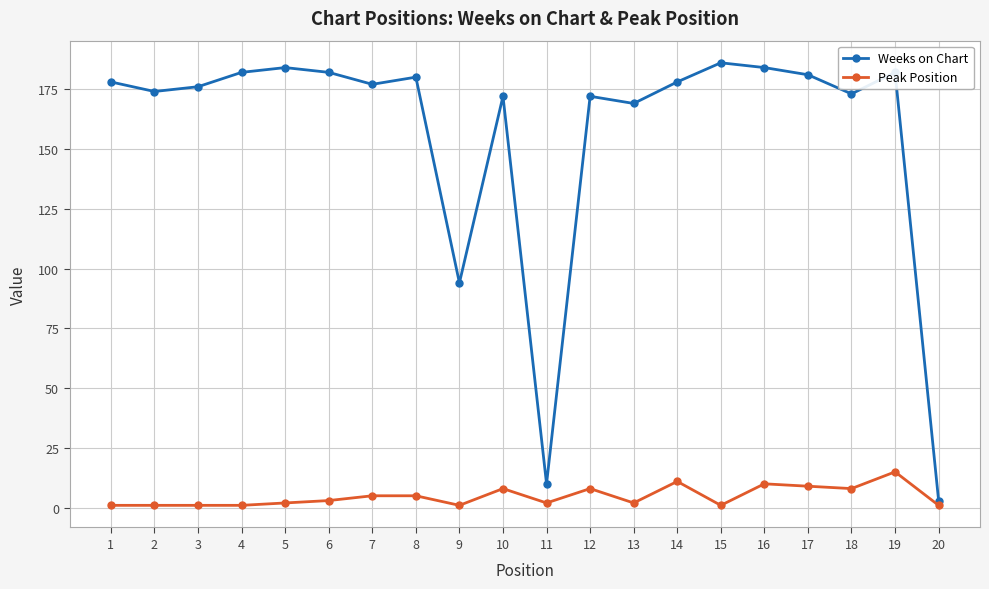

True or false: Weeks on Chart and Peak Position intersect in this chart.

False